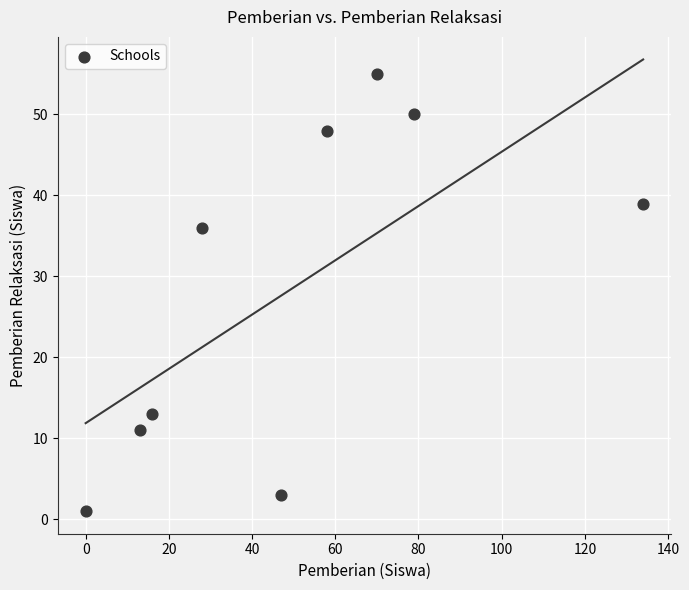

What is the range of Y values (max minus min)?

54